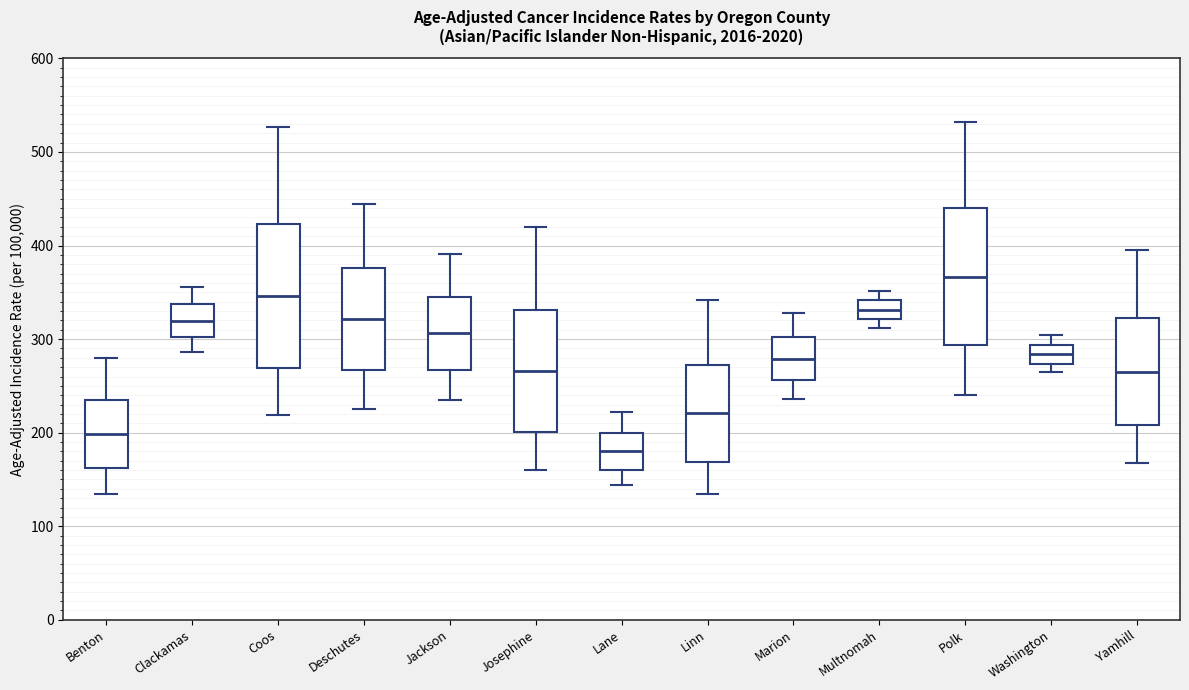

Reading left to right, transcribe this box plot: for each box, give where its median line is, the range the box spans, and where its two whiskers end, as read against the y-axis. The values are not printed on the chart, so give them approximately, as read against the axis.

Benton: median 200, box 160 to 230, whiskers 130 to 280
Clackamas: median 320, box 300 to 340, whiskers 290 to 360
Coos: median 350, box 270 to 420, whiskers 220 to 530
Deschutes: median 320, box 270 to 380, whiskers 230 to 440
Jackson: median 310, box 270 to 340, whiskers 240 to 390
Josephine: median 270, box 200 to 330, whiskers 160 to 420
Lane: median 180, box 160 to 200, whiskers 140 to 220
Linn: median 220, box 170 to 270, whiskers 130 to 340
Marion: median 280, box 260 to 300, whiskers 240 to 330
Multnomah: median 330, box 320 to 340, whiskers 310 to 350
Polk: median 370, box 290 to 440, whiskers 240 to 530
Washington: median 280, box 270 to 290, whiskers 260 to 300
Yamhill: median 270, box 210 to 320, whiskers 170 to 400